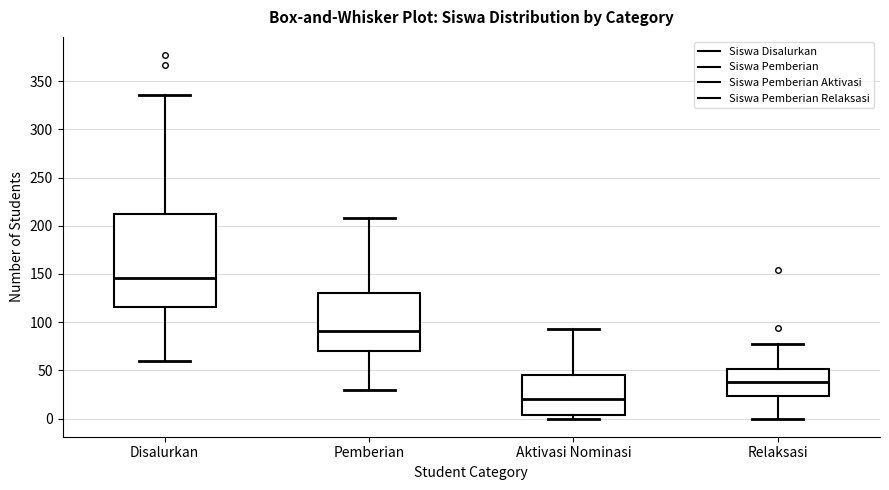

Where is the upper edge of the box for Disalurkan on the y-axis? The values are not printed on the chart, so give them approximately, as read against the axis.

215